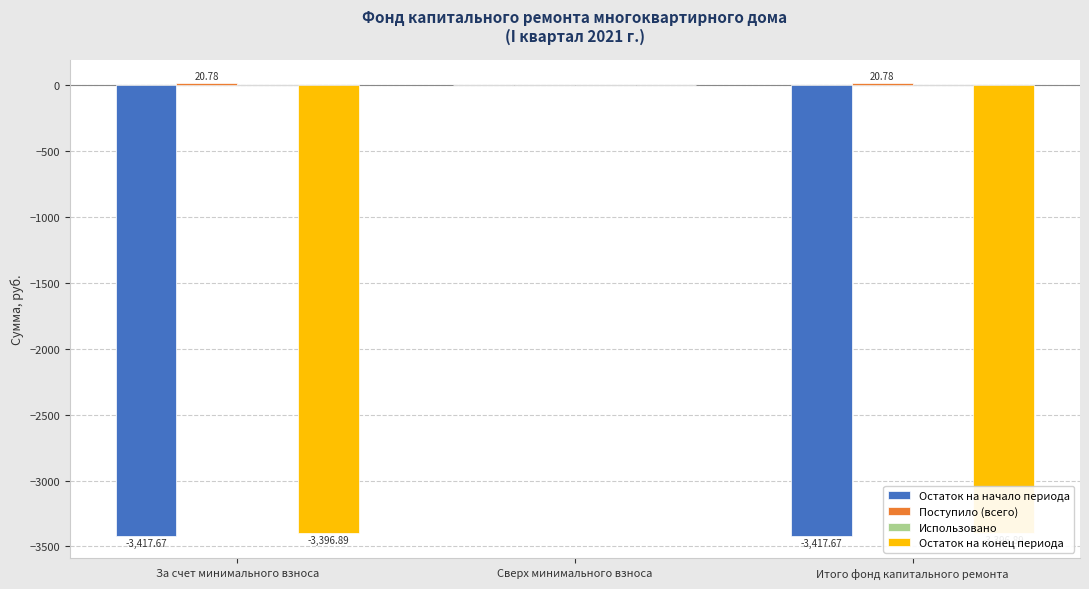

What is the label of the 3rd bar from the left?

Итого фонд капитального ремонта